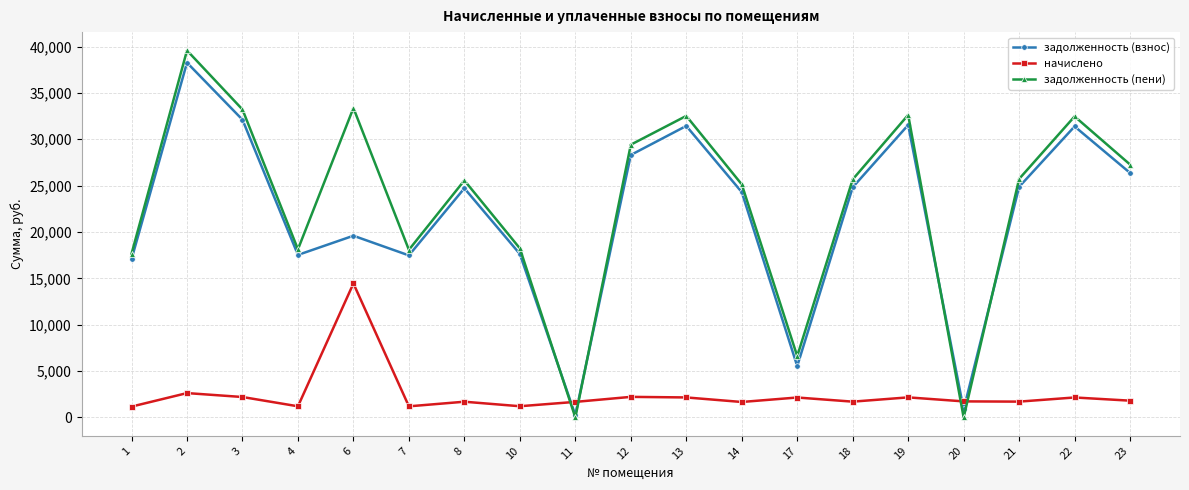

What is the sum of all начислено values?

46932.8